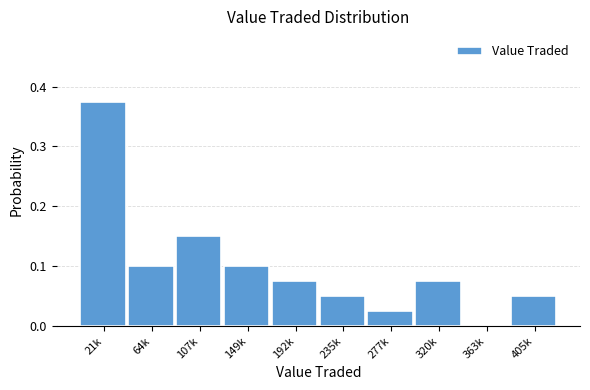

Between 405k and 192k, which is larger?

192k